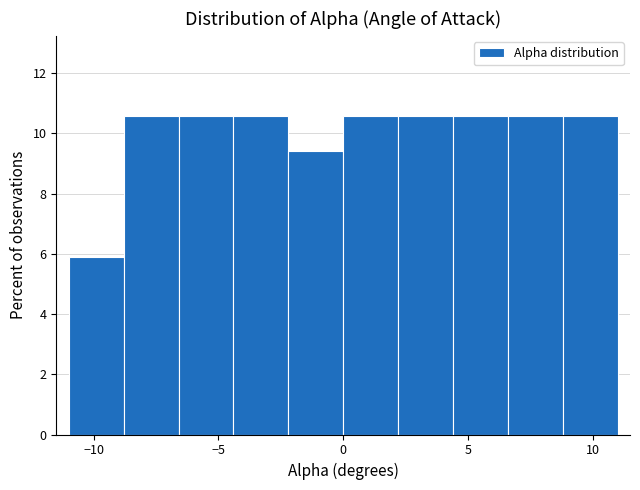

Reading left to right, list every bar in this chart as the range it spans on the x-axis followed by its height. Neither the bar edges nor the heights are printed on the chart, so give them approximately, as read against the axes.

-11.0 to -8.8: 5.8
-8.8 to -6.6: 10.6
-6.6 to -4.4: 10.6
-4.4 to -2.2: 10.6
-2.2 to 0.0: 9.4
0.0 to 2.2: 10.6
2.2 to 4.4: 10.6
4.4 to 6.6: 10.6
6.6 to 8.8: 10.6
8.8 to 11.0: 10.6